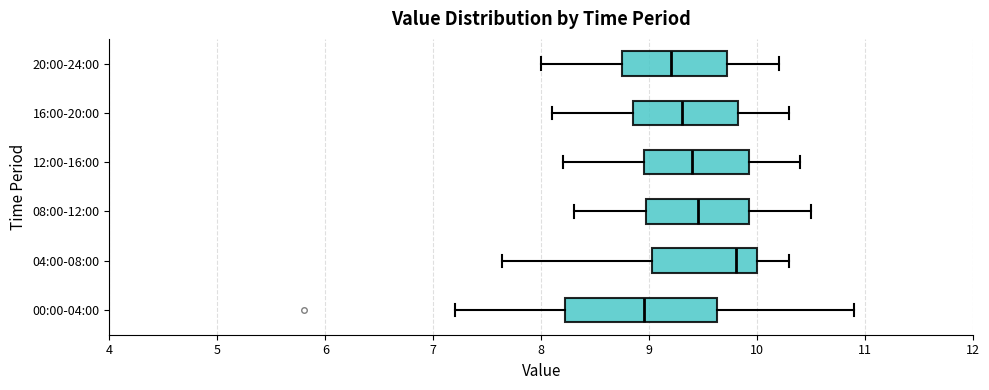

Reading bottom to top, read every box against the x-axis: the position of its median line, the range the box covers, and the ends of its whiskers. The values are not printed on the chart, so give them approximately, as read against the axis.

00:00-04:00: median 9.0, box 8.2 to 9.6, whiskers 7.2 to 10.9
04:00-08:00: median 9.8, box 9.0 to 10.0, whiskers 7.6 to 10.3
08:00-12:00: median 9.5, box 9.0 to 9.9, whiskers 8.3 to 10.5
12:00-16:00: median 9.4, box 9.0 to 9.9, whiskers 8.2 to 10.4
16:00-20:00: median 9.3, box 8.9 to 9.8, whiskers 8.1 to 10.3
20:00-24:00: median 9.2, box 8.8 to 9.7, whiskers 8.0 to 10.2